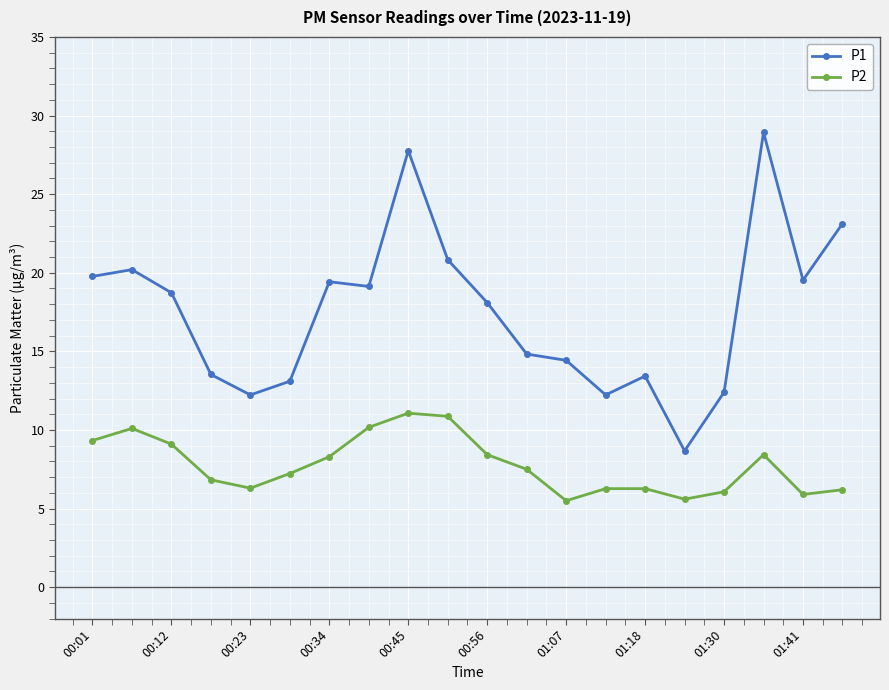

How many data points in P2 are above 7?

11